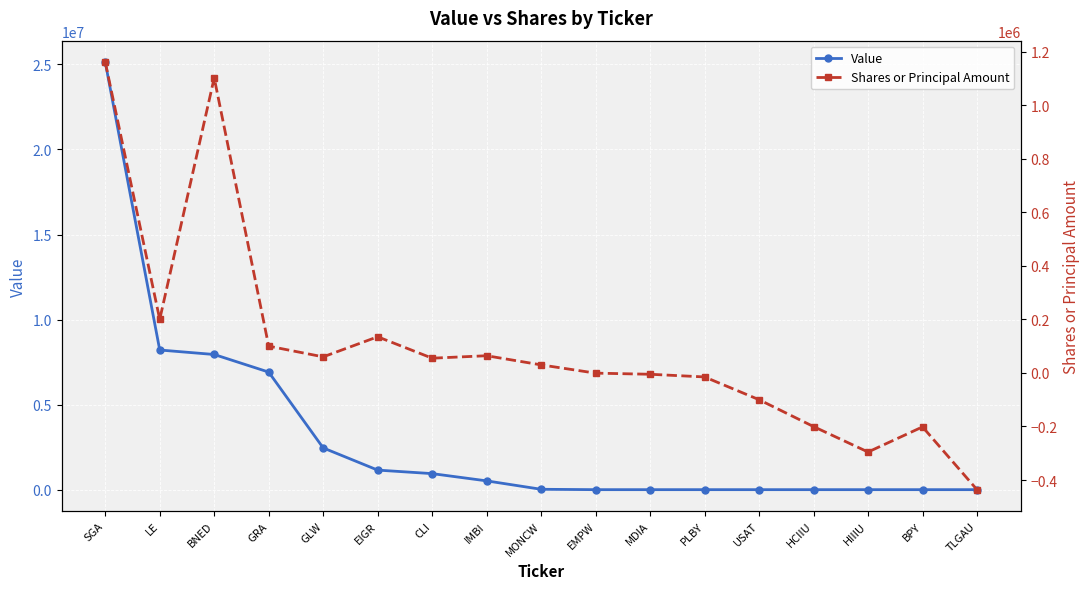

Which series has the widest spread of values?

Value